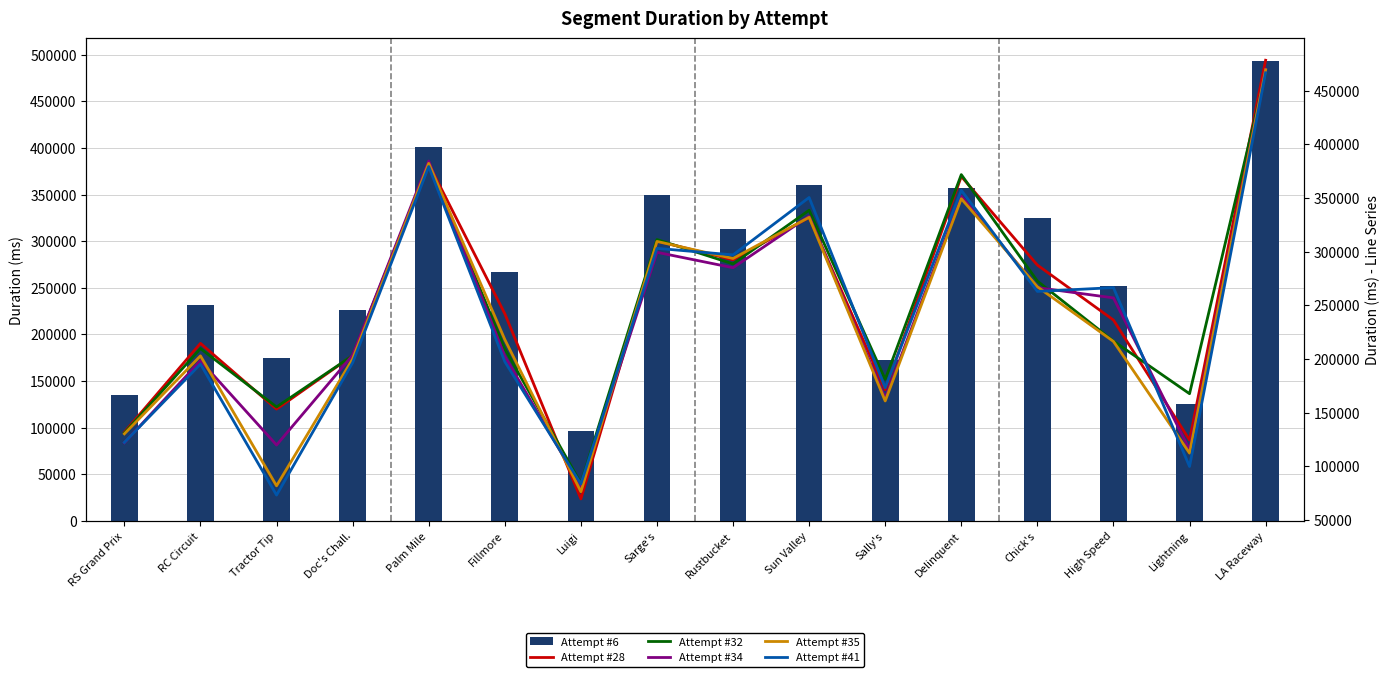

Is it true that Attempt #32 equals 84291 at Luigi?

True